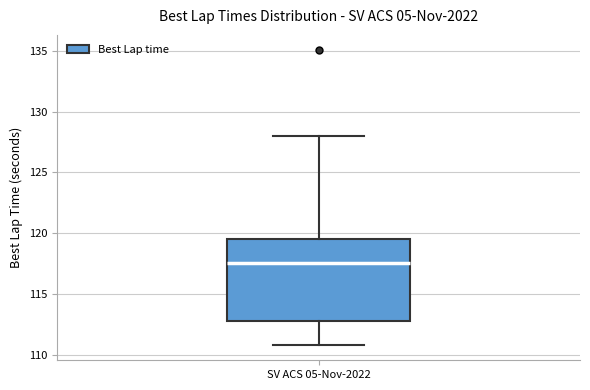

Read this box plot against the y-axis: the position of the median line, the range covered by the box, and the ends of both whiskers. The values are not printed on the chart, so give them approximately, as read against the axis.

median 117.5, box 113.0 to 119.5, whiskers 111.0 to 128.0